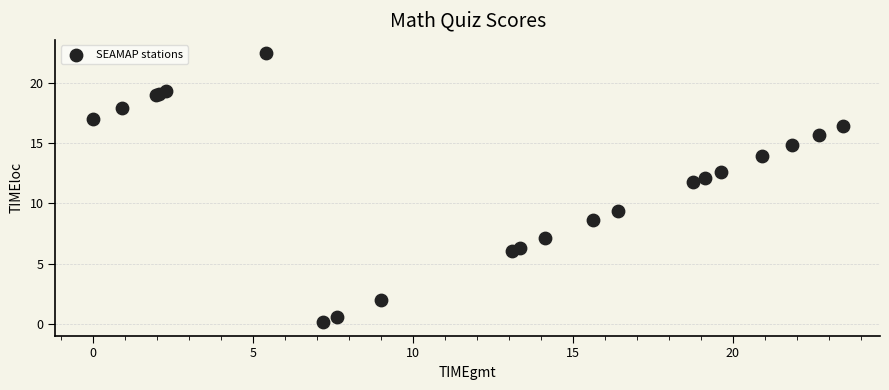

What Y value in the scatter plot is closest to 11?

11.8